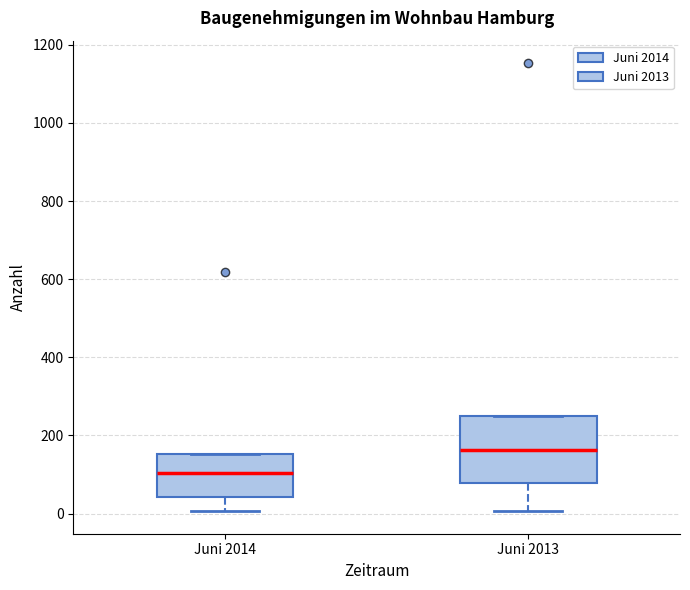

Which box is the tallest, from its lower edge to its upper edge?

Juni 2013